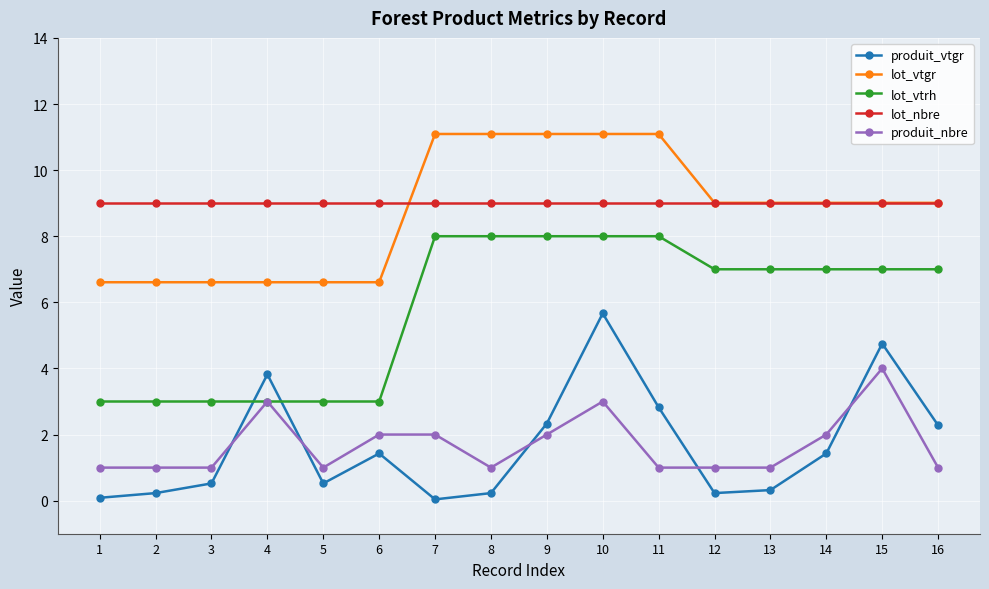

Count the number of categories in the chart.

16